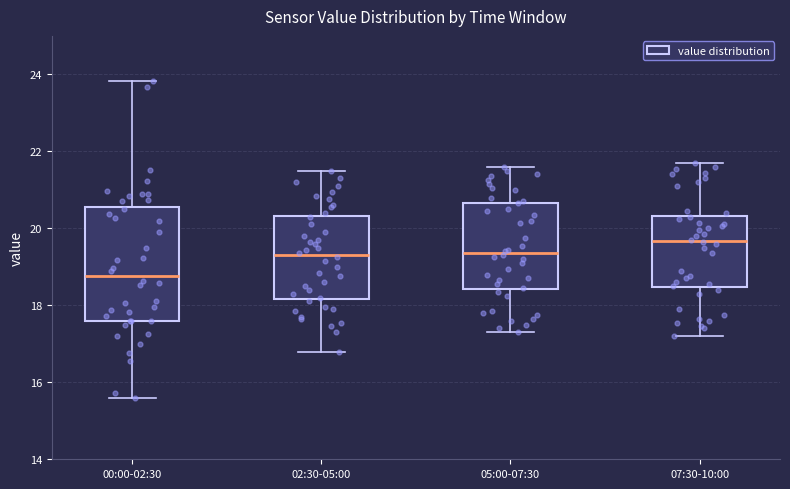

Comparing the boxes themselves (not the whiskers), which one is the tallest?

00:00-02:30